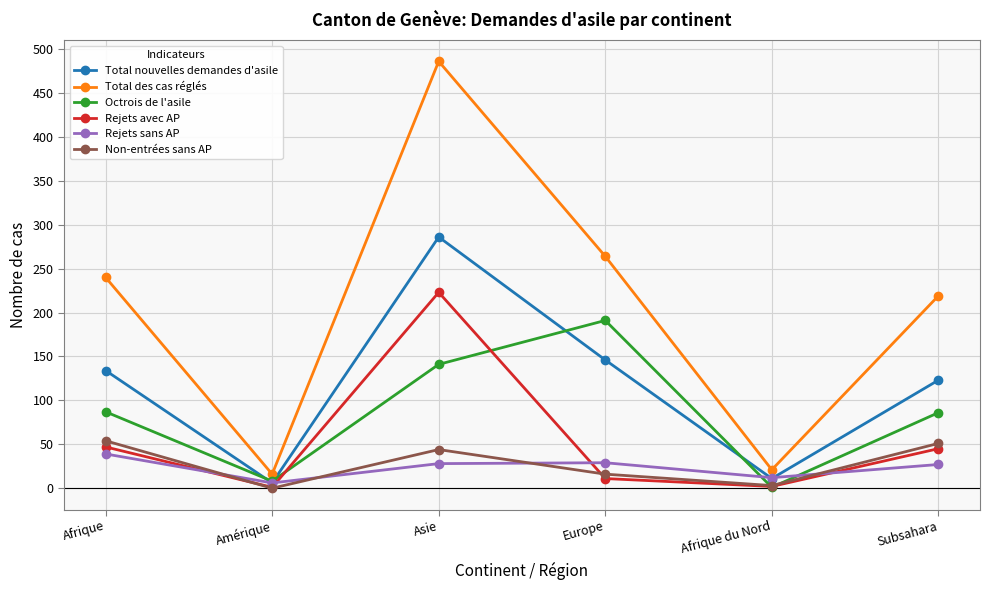

How many series are shown in this chart?

6